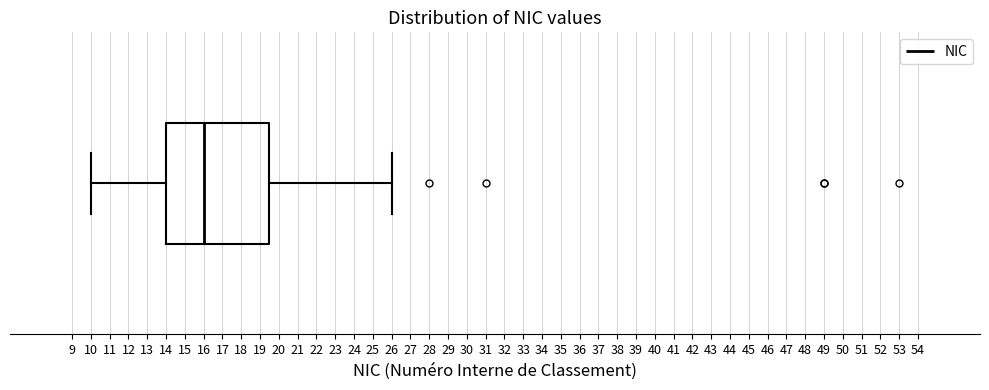

Where does the left whisker of the box end on the x-axis? The values are not printed on the chart, so give them approximately, as read against the axis.

10.0